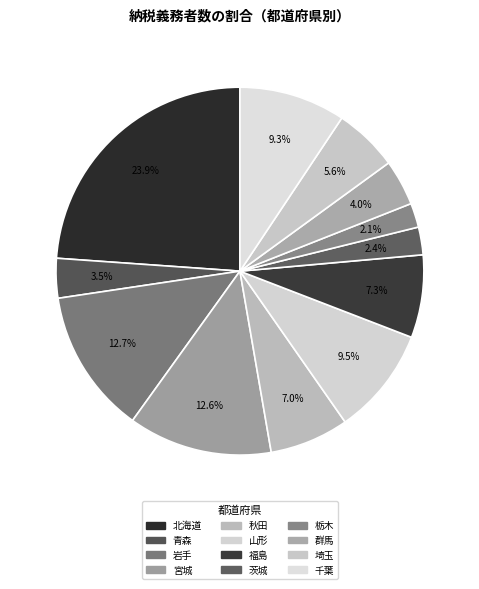

Which has a higher value, 岩手 or 茨城?

岩手